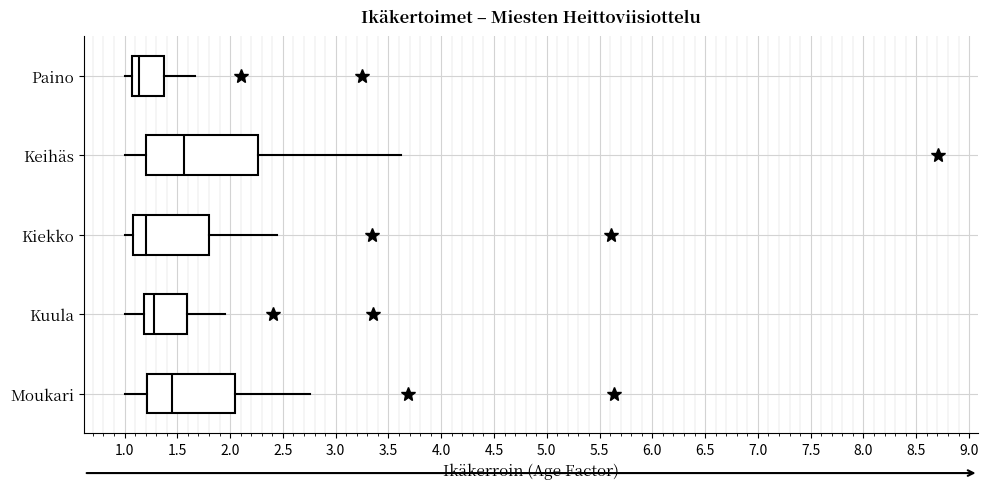

Reading bottom to top, transcribe this box plot: for each box, give where its median line is, the range the box spans, and where its two whiskers end, as read against the x-axis. The values are not printed on the chart, so give them approximately, as read against the axis.

Moukari: median 1.45, box 1.20 to 2.05, whiskers 1.00 to 2.75
Kuula: median 1.30, box 1.20 to 1.60, whiskers 1.00 to 1.95
Kiekko: median 1.20, box 1.10 to 1.80, whiskers 1.00 to 2.45
Keihäs: median 1.55, box 1.20 to 2.25, whiskers 1.00 to 3.60
Paino: median 1.15, box 1.05 to 1.35, whiskers 1.00 to 1.65